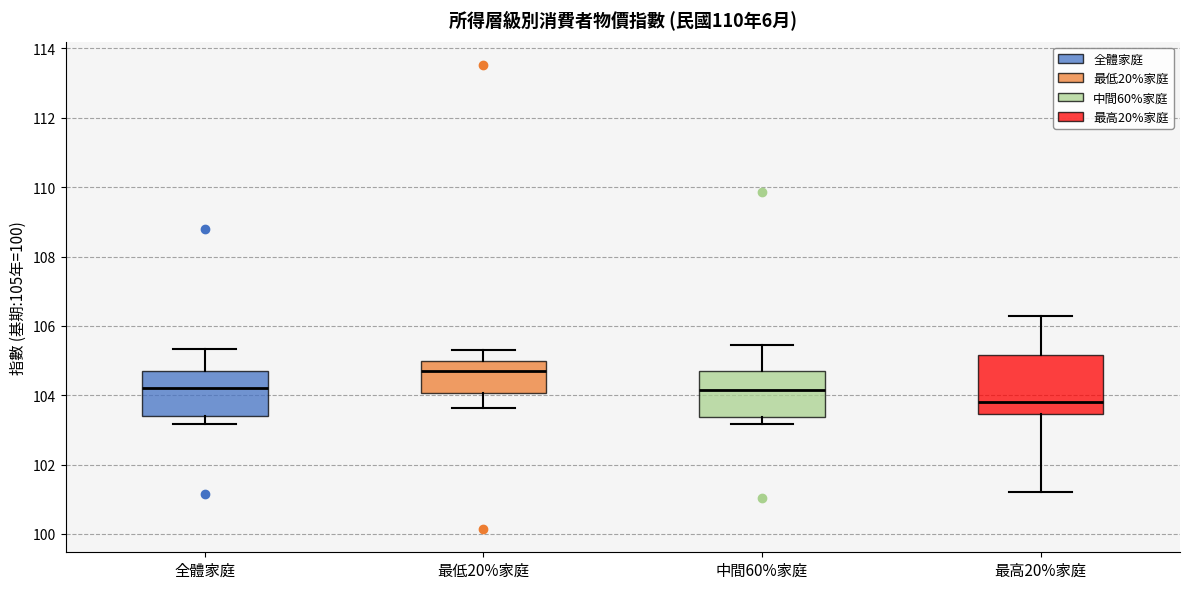

Comparing the boxes themselves (not the whiskers), which one is the tallest?

最高20%家庭